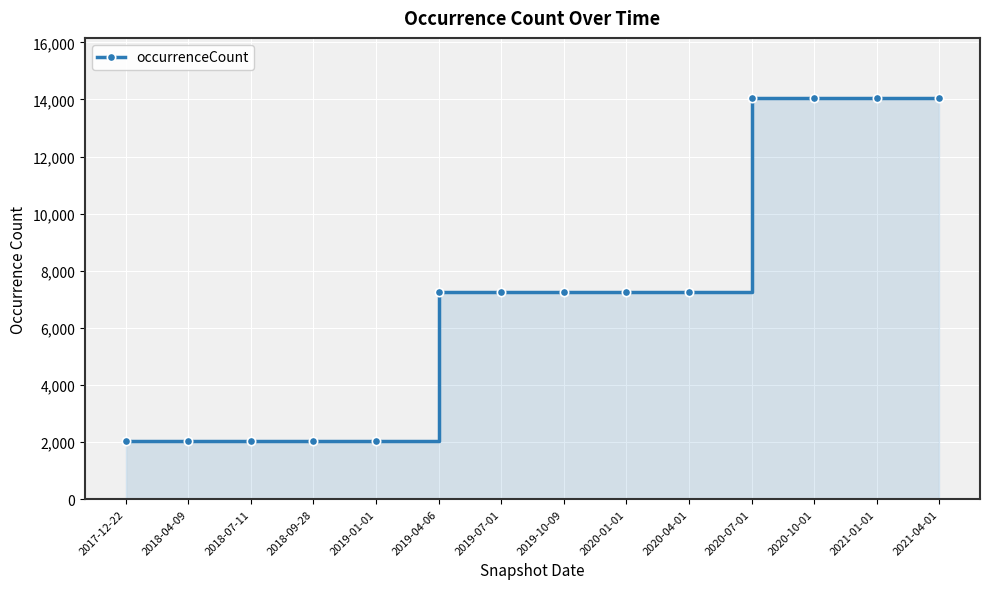

How many data points does each series have?

14